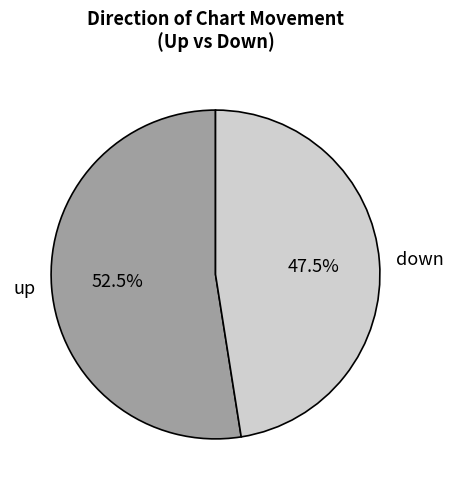

What portion of the pie excludes down?

52.5%